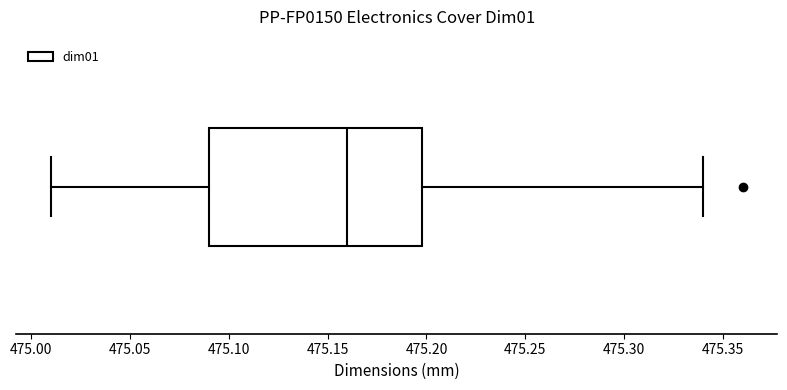

Read this box plot against the x-axis: the position of the median line, the range covered by the box, and the ends of both whiskers. The values are not printed on the chart, so give them approximately, as read against the axis.

median 475.16, box 475.09 to 475.20, whiskers 475.01 to 475.34